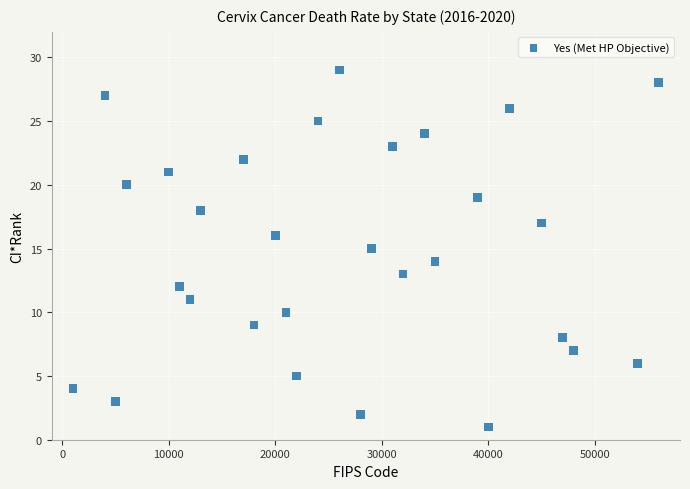

What is the range of X values (max minus min)?

55000